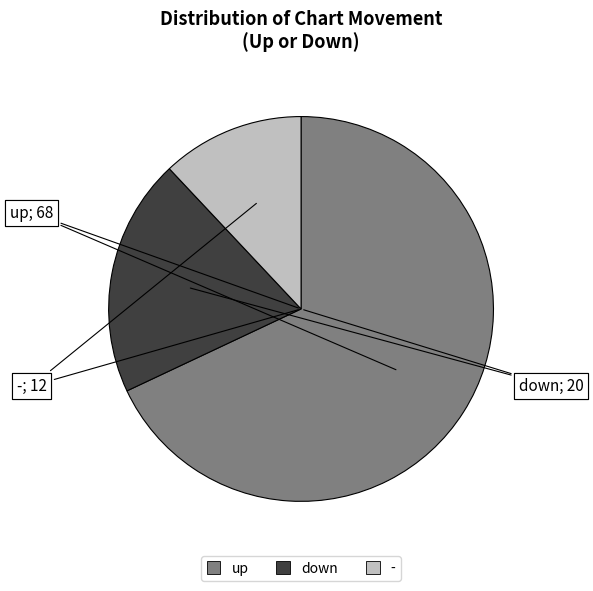

Approximately how many times larger is the value at - compared to down?

0.6